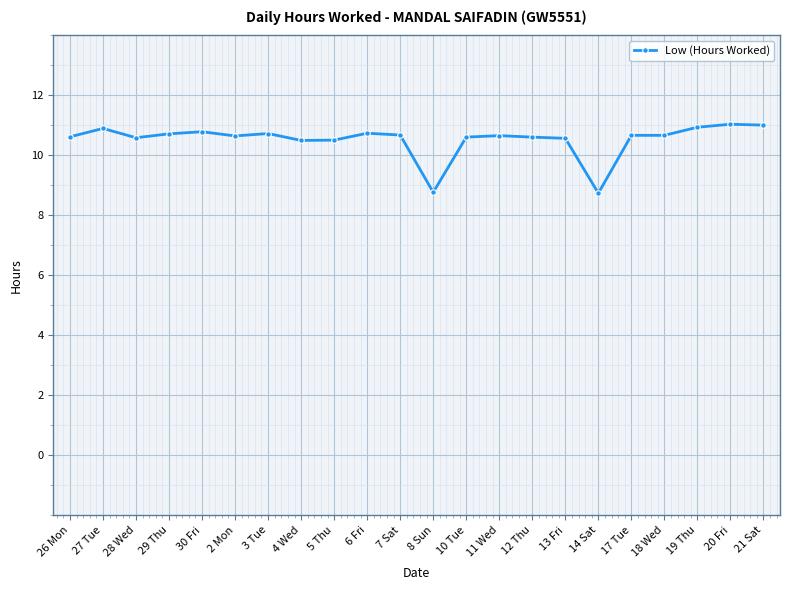

True or false: there are more than 2 points higher than both neighbors.

True